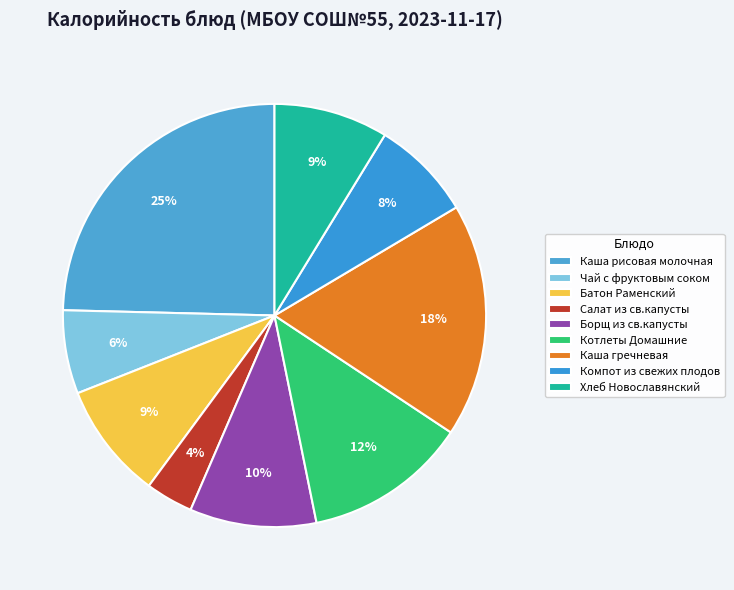

Is it true that Компот из свежих плодов is 19% of the pie?

False